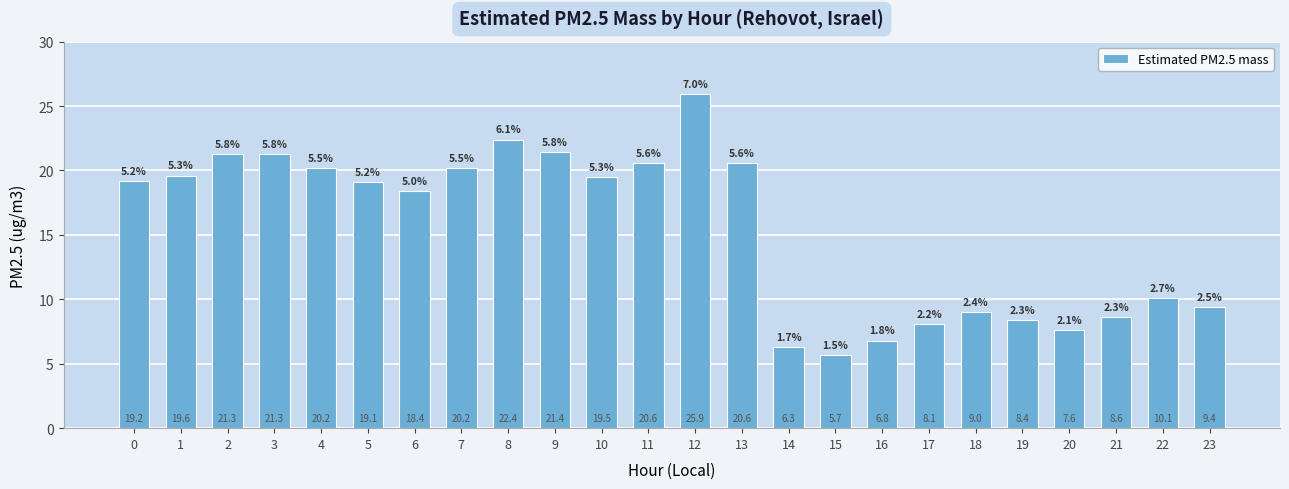

What is the difference between the maximum and second lowest values?

19.6